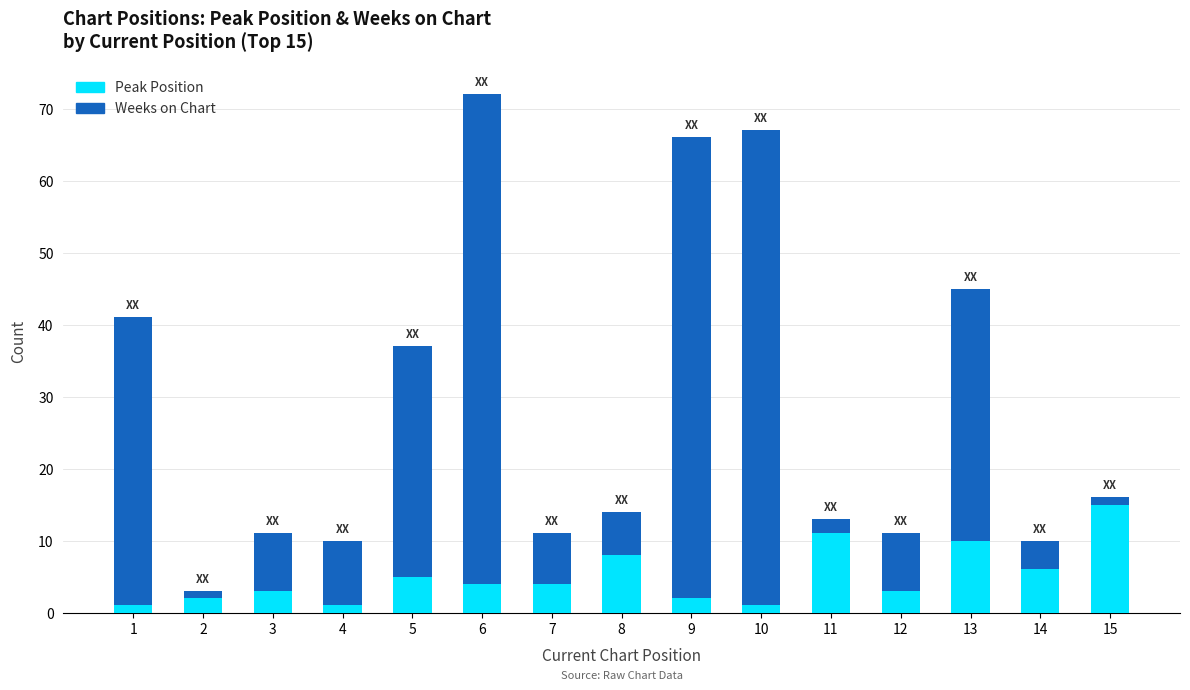

Which category has the highest value in the Peak Position series?

15